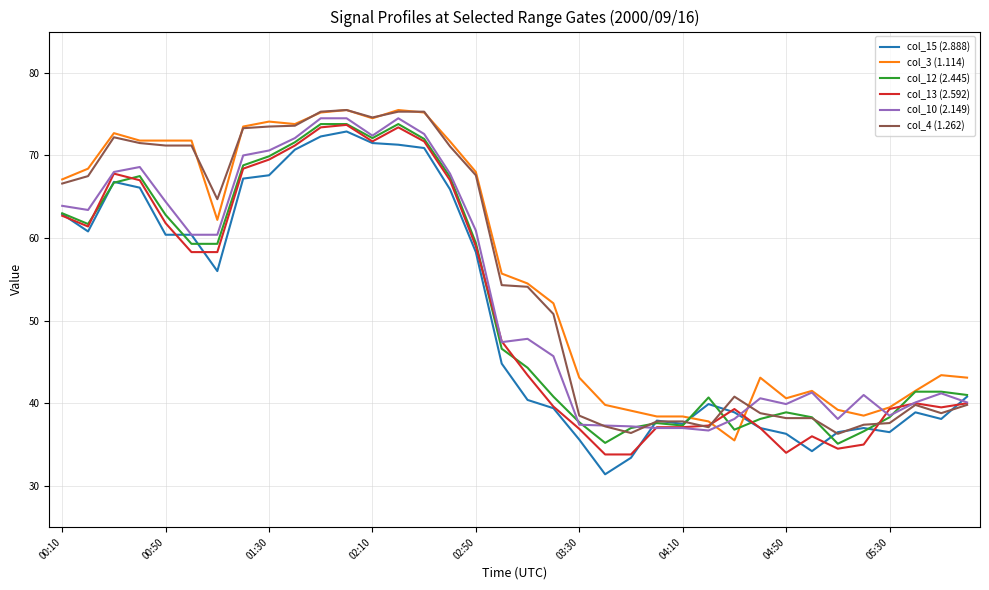

What is the maximum value for col_4 (1.262)?

75.5